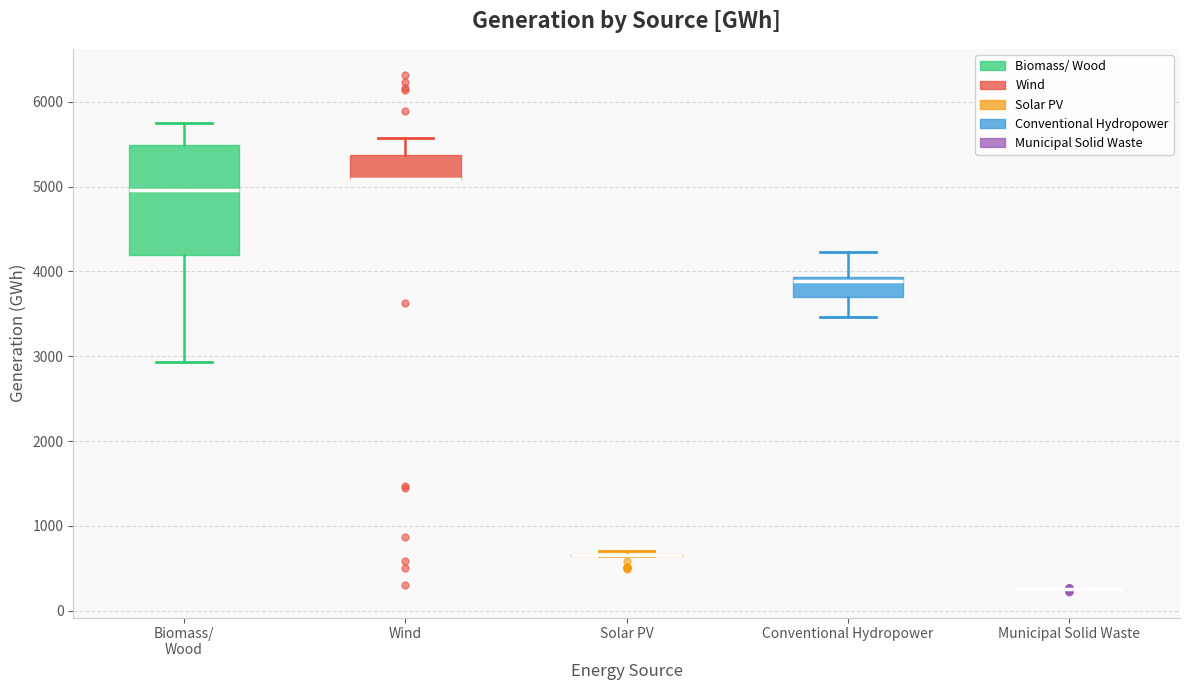

Where does the lower whisker of the box for Conventional Hydropower end on the y-axis? The values are not printed on the chart, so give them approximately, as read against the axis.

3500